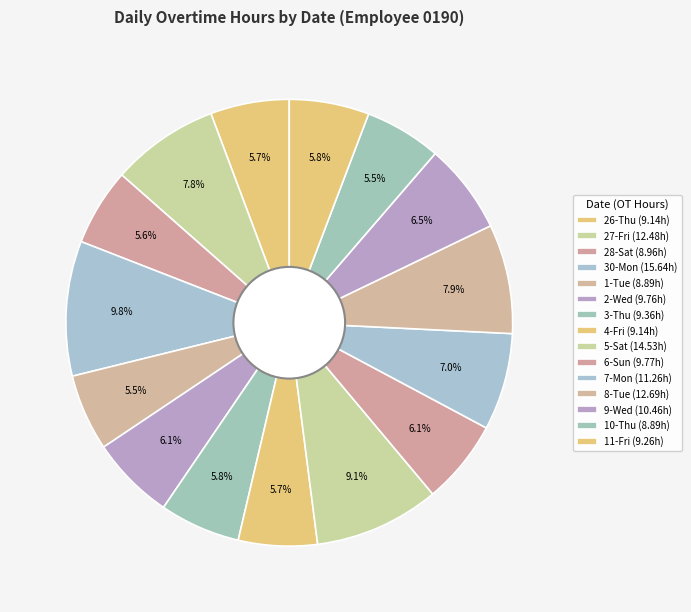

Count the number of slices in the pie.

15